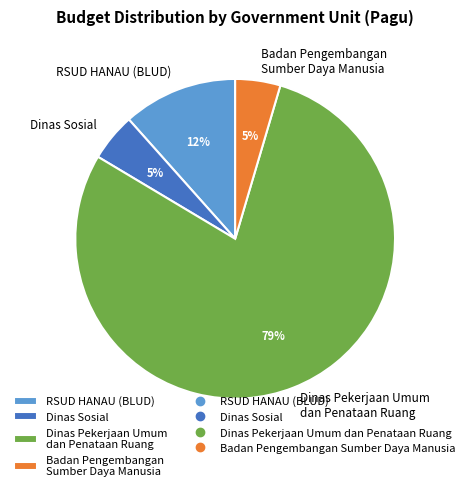

To the nearest percent, what portion does RSUD HANAU (BLUD) represent?

12%